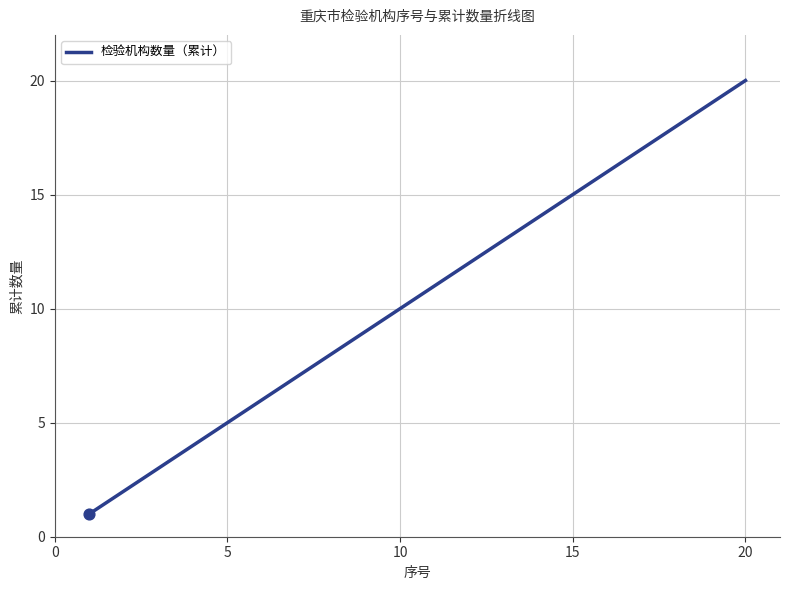

What is the greatest value displayed?

20